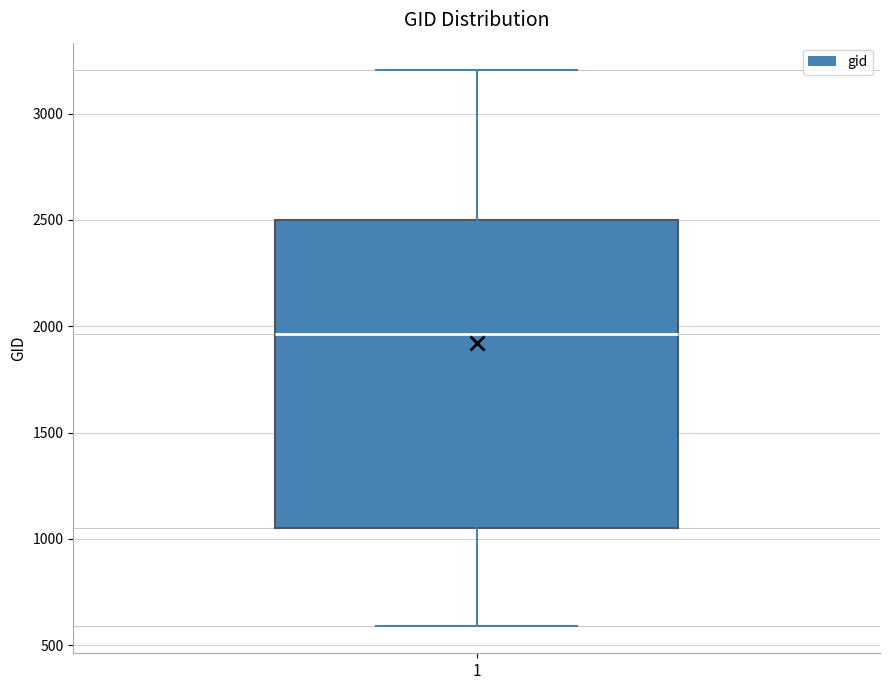

Where does the upper whisker of the box at x = 1 end on the y-axis? The values are not printed on the chart, so give them approximately, as read against the axis.

3200